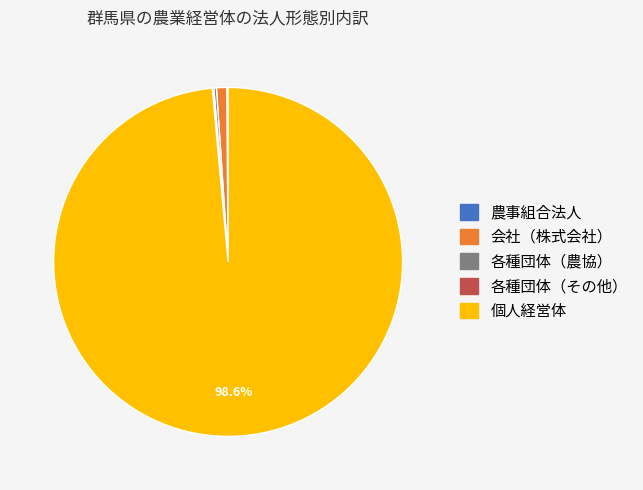

What is the majority slice?

個人経営体